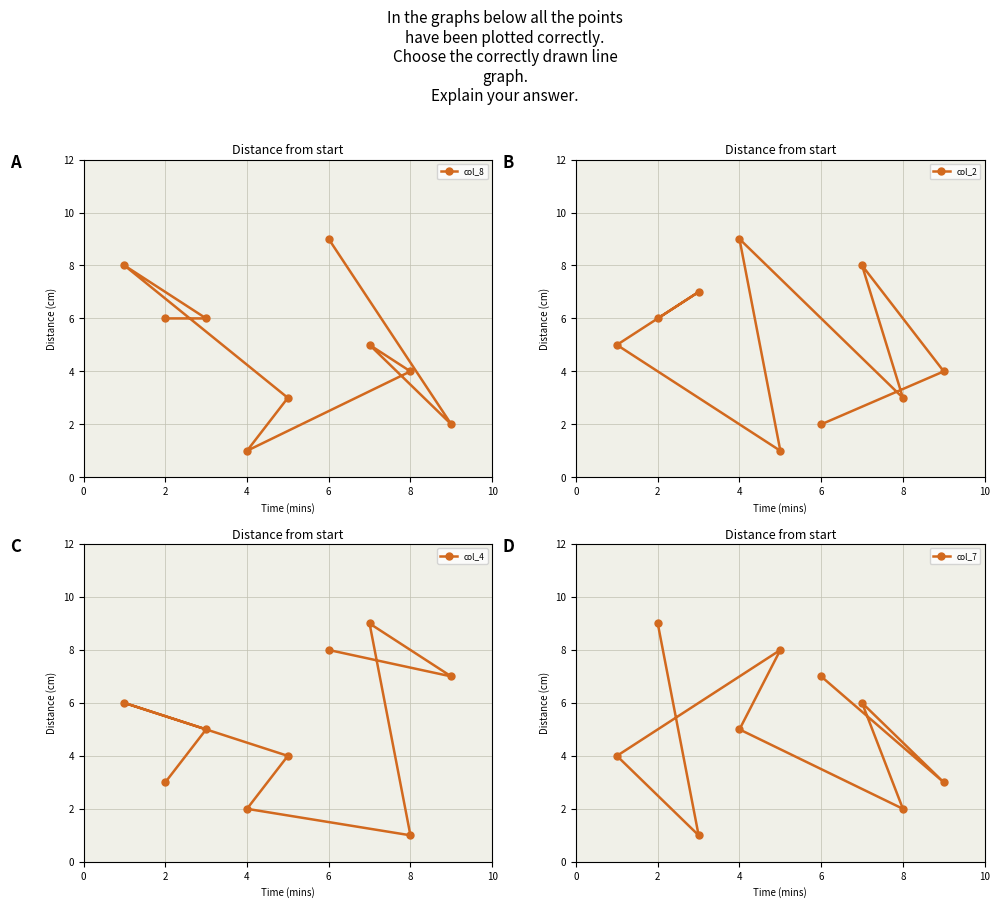

The col_8 series shows 6 at 8. True or false?

False